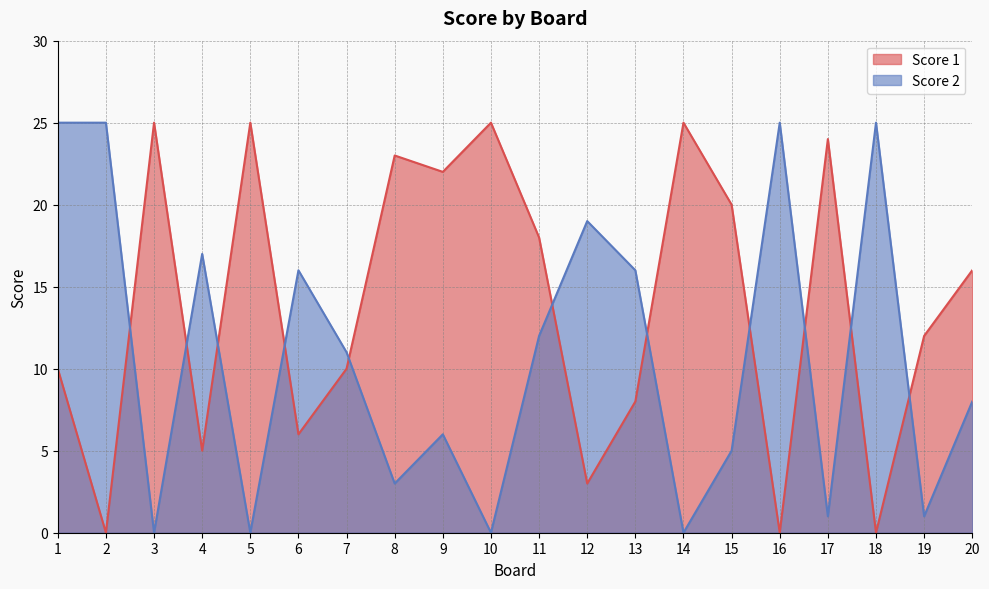

After their last crossing, which series has the higher values: Score 2 or Score 1?

Score 1